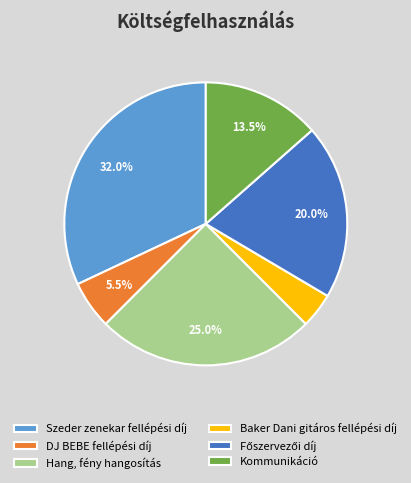

Count the number of slices in the pie.

6